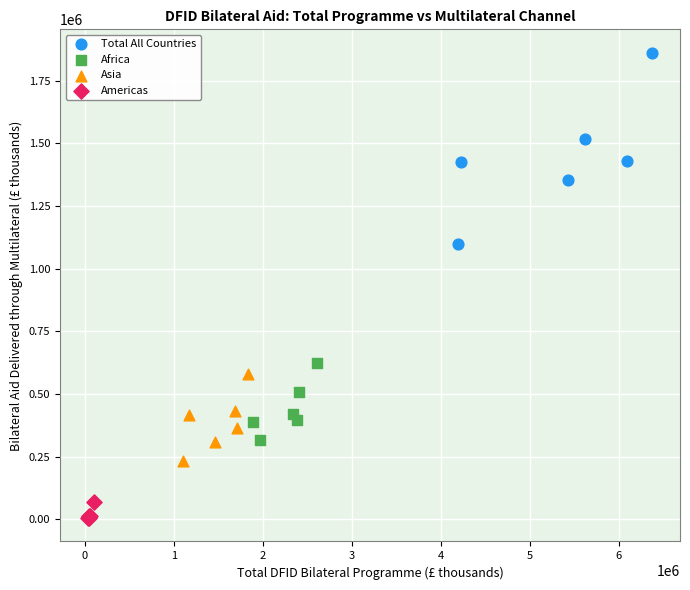

Which series has the largest Y range (max minus min)?

Total All Countries